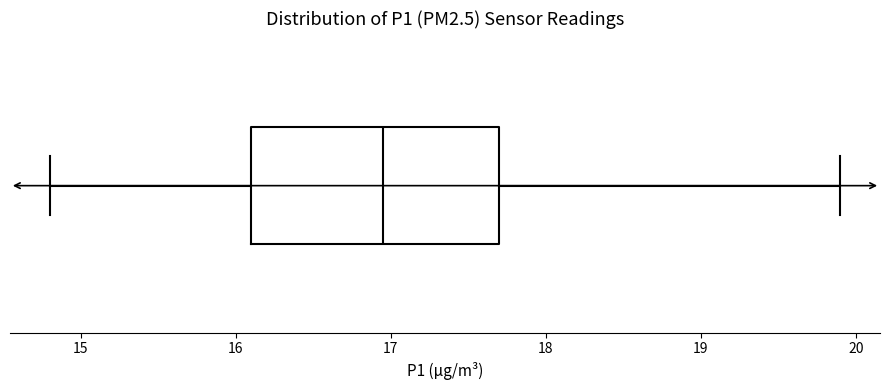

Transcribe this box plot: give where the median line is, the range the box spans, and where the two whiskers end, as read against the x-axis. The values are not printed on the chart, so give them approximately, as read against the axis.

median 17.0, box 16.1 to 17.7, whiskers 14.8 to 19.9